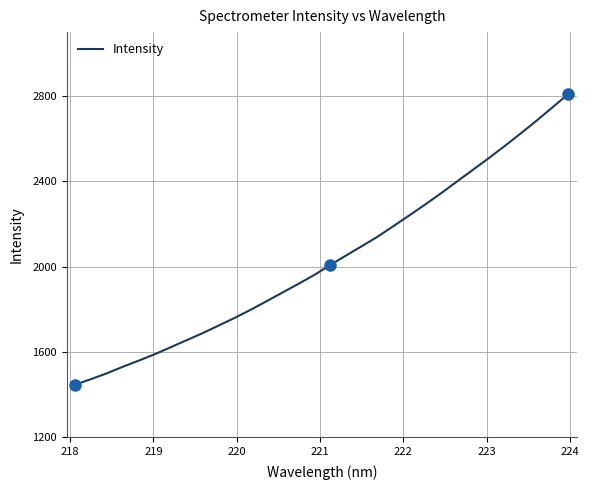

What is the smallest value displayed?

1446.5